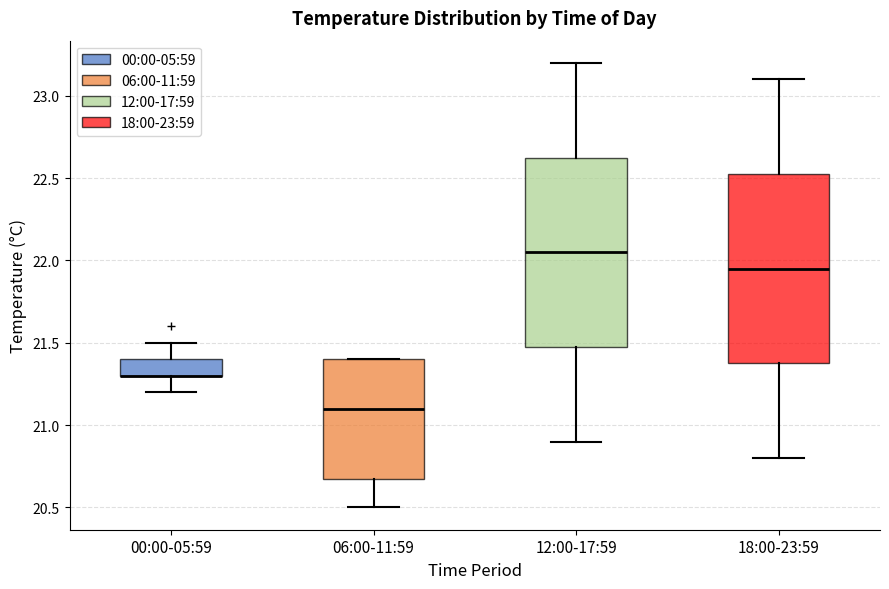

Reading left to right, read every box against the y-axis: the position of its median line, the range the box covers, and the ends of its whiskers. The values are not printed on the chart, so give them approximately, as read against the axis.

00:00-05:59: median 21.30 (drawn on the box's lower edge), box 21.30 to 21.40, whiskers 21.20 to 21.50
06:00-11:59: median 21.10, box 20.70 to 21.40, whiskers 20.50 to 21.40
12:00-17:59: median 22.05, box 21.50 to 22.65, whiskers 20.90 to 23.20
18:00-23:59: median 21.95, box 21.40 to 22.55, whiskers 20.80 to 23.10